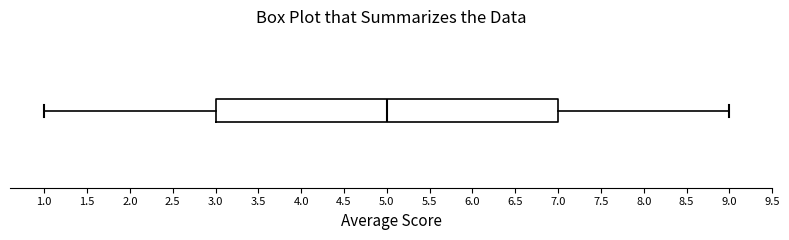

Read this box plot against the x-axis: the position of the median line, the range covered by the box, and the ends of both whiskers. The values are not printed on the chart, so give them approximately, as read against the axis.

median 5, box 3 to 7, whiskers 1 to 9